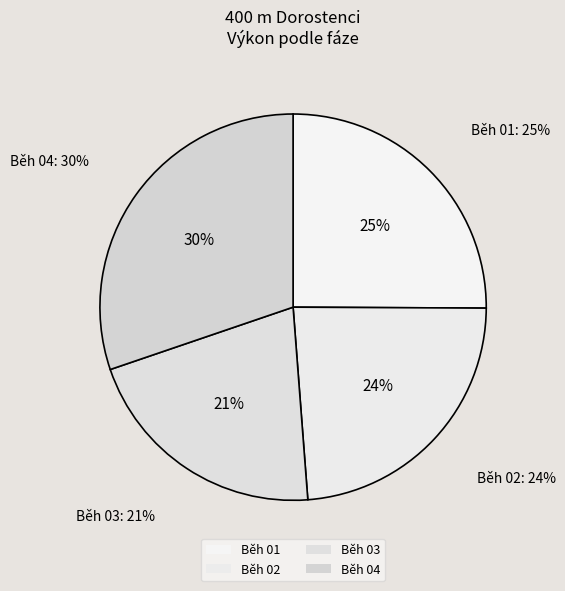

Count the number of slices in the pie.

4